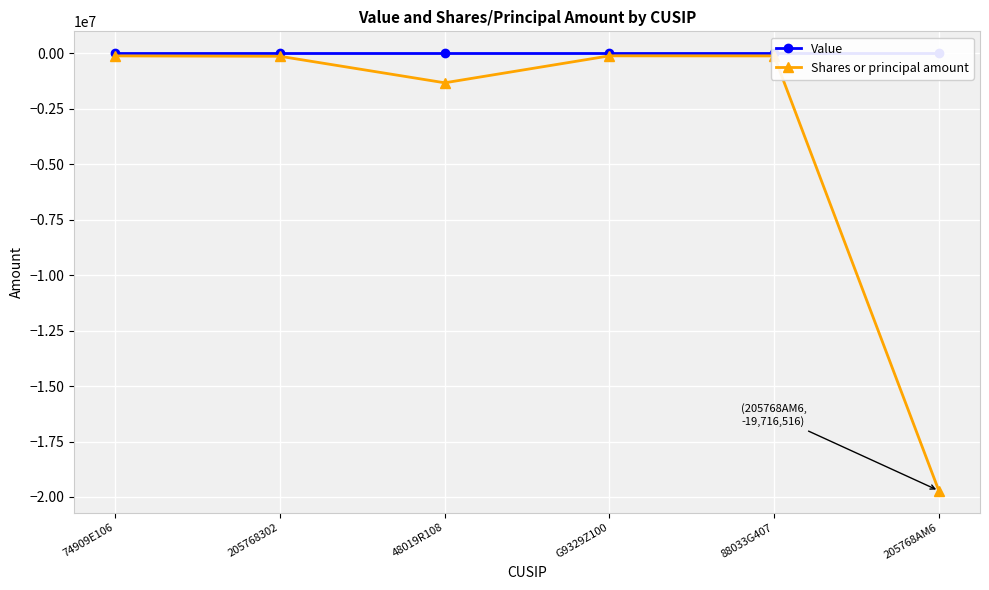

How many distinct data groups are displayed?

2